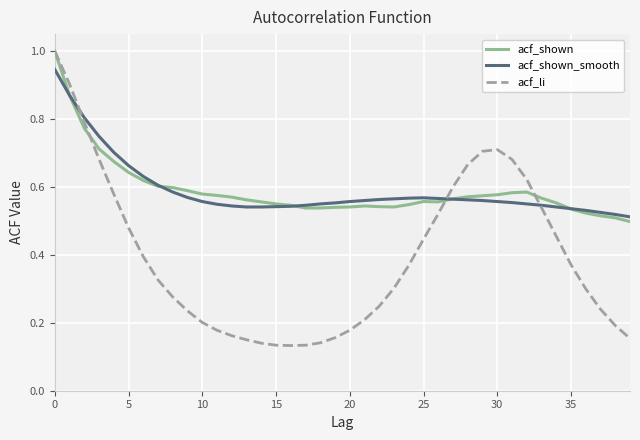

What is the maximum value shown in the chart?

1.0